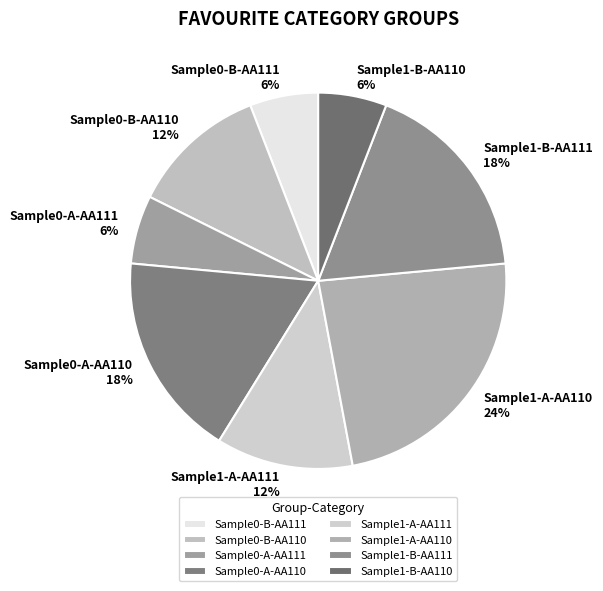

Combined, do Sample1-A-AA110 and Sample1-B-AA110 account for over 50%?

No